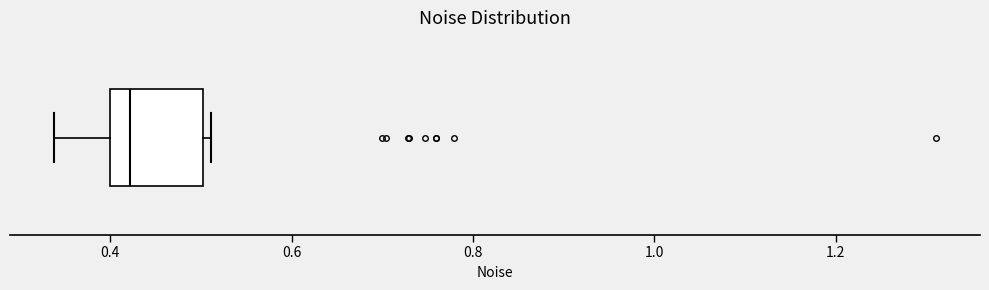

Transcribe this box plot: give where the median line is, the range the box spans, and where the two whiskers end, as read against the x-axis. The values are not printed on the chart, so give them approximately, as read against the axis.

median 0.42, box 0.40 to 0.50, whiskers 0.34 to 0.52